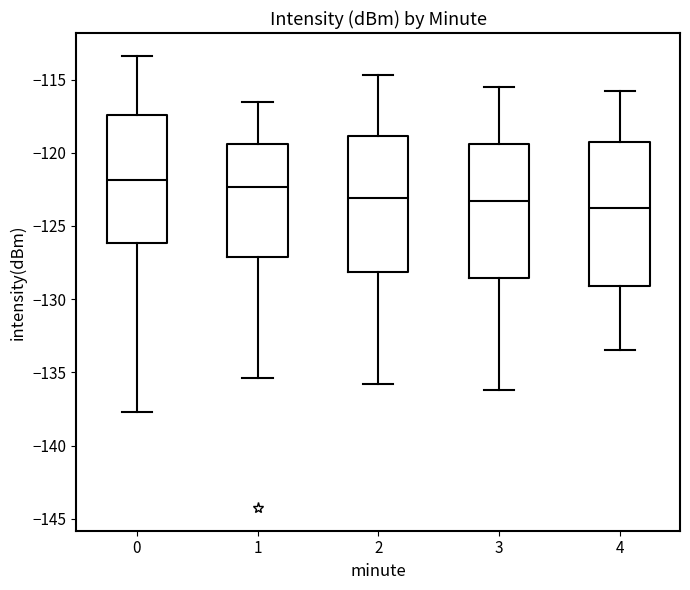

Reading left to right, transcribe this box plot: for each box, give where its median line is, the range the box spans, and where its two whiskers end, as read against the y-axis. The values are not printed on the chart, so give them approximately, as read against the axis.

0: median -122.0, box -126.0 to -117.5, whiskers -137.5 to -113.5
1: median -122.5, box -127.0 to -119.5, whiskers -135.5 to -116.5
2: median -123.0, box -128.0 to -119.0, whiskers -136.0 to -114.5
3: median -123.5, box -128.5 to -119.5, whiskers -136.0 to -115.5
4: median -123.5, box -129.0 to -119.5, whiskers -133.5 to -116.0